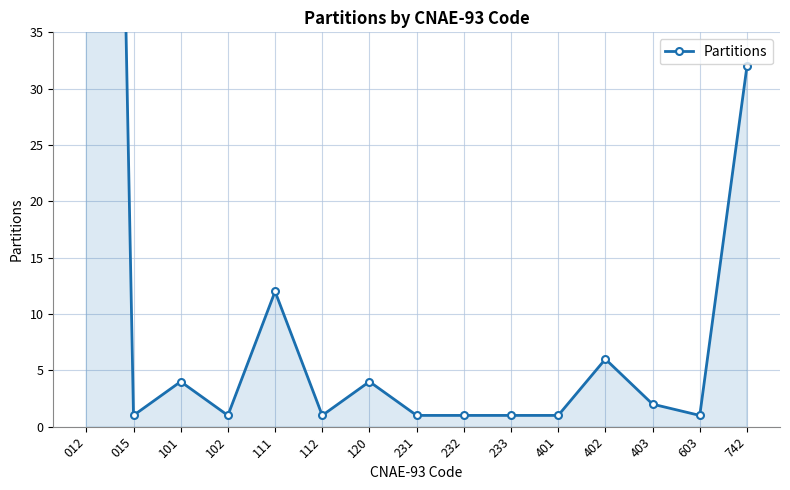

How many lines are shown in the chart?

1